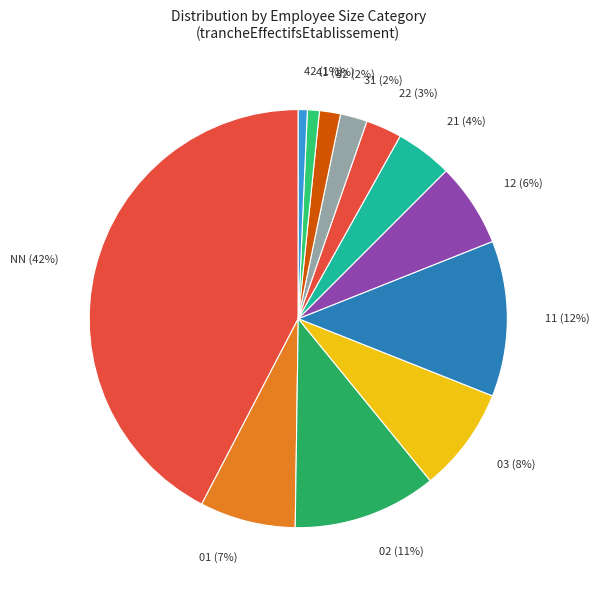

The 12 (6%) slice represents 1% of the pie. True or false?

False